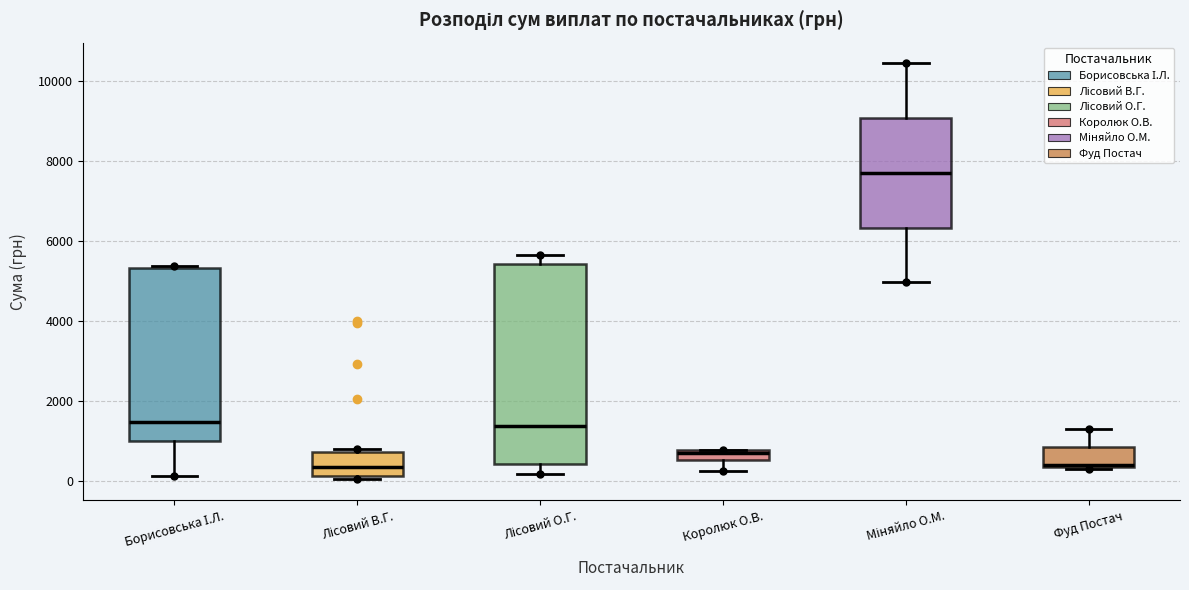

Where is the upper edge of the box for Лісовий О.Г. on the y-axis? The values are not printed on the chart, so give them approximately, as read against the axis.

5400